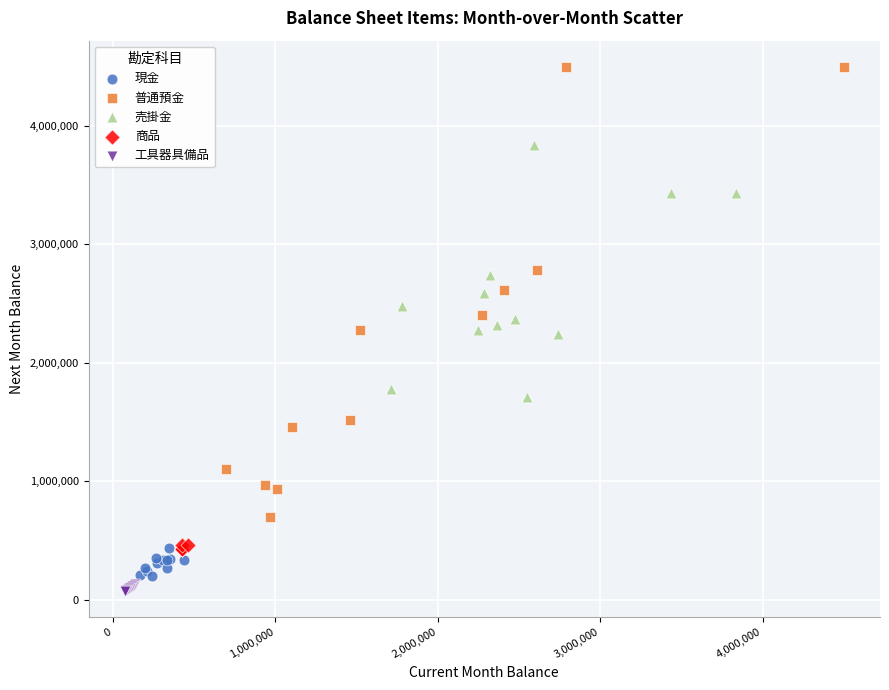

Which series reaches the maximum Y coordinate?

普通預金